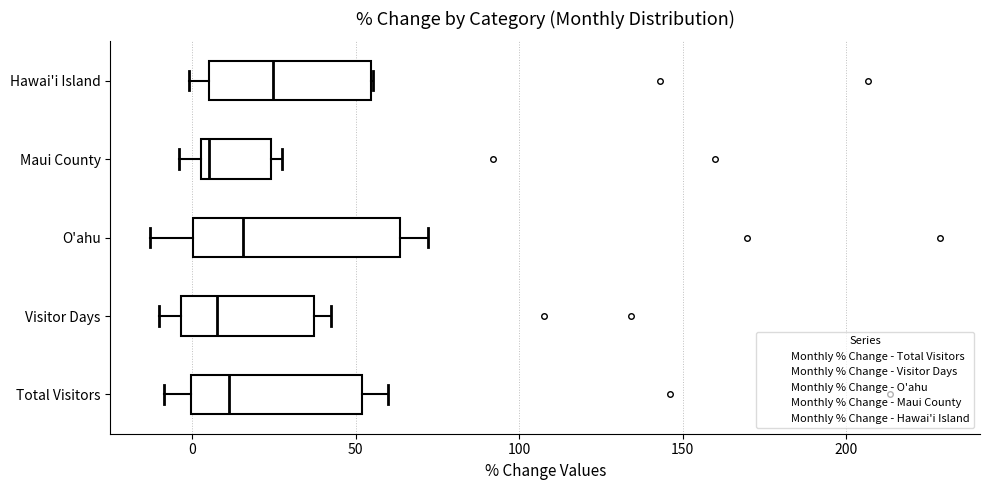

Which box has the furthest to the right median line?

Hawai'i Island